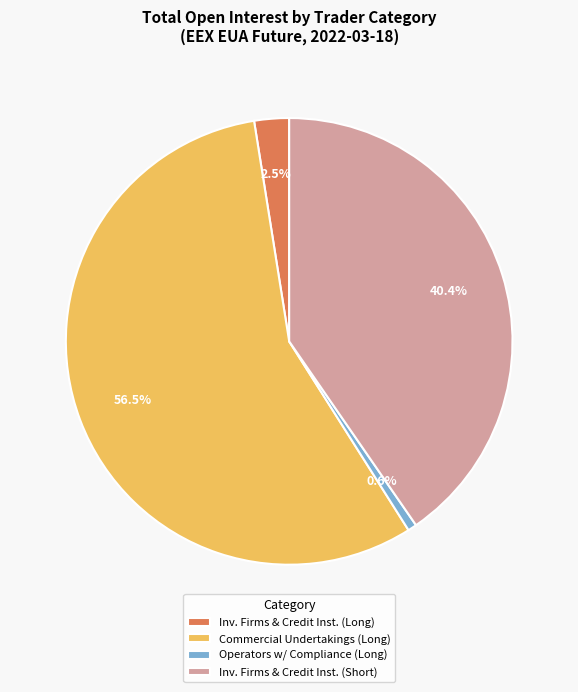

Do Inv. Firms & Credit Inst. (Short) and Inv. Firms & Credit Inst. (Long) together represent more than half of the pie?

No